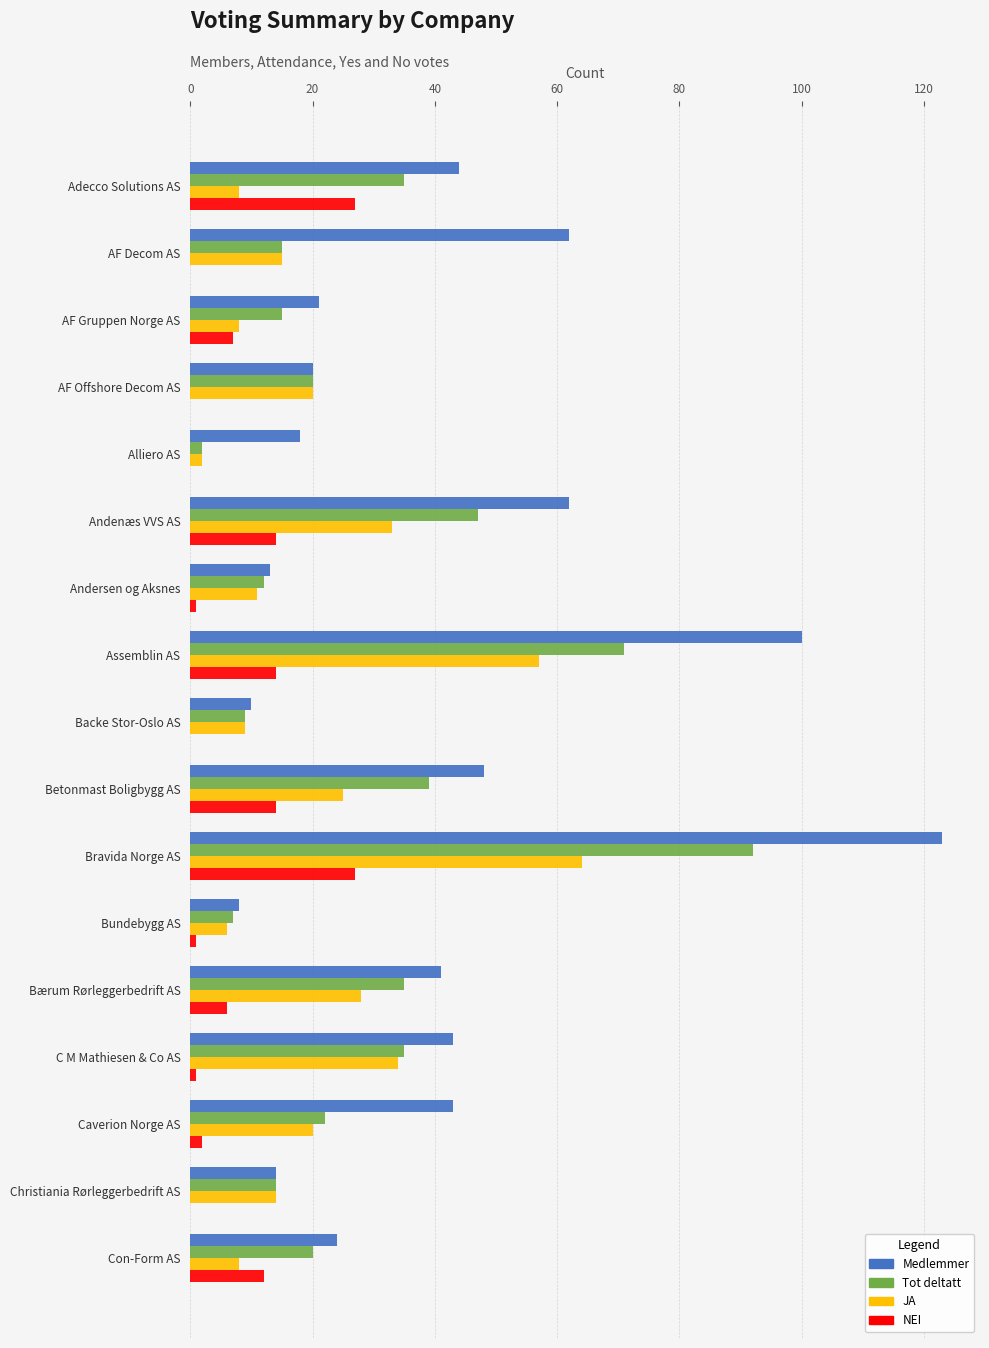

Count the number of categories in the chart.

17